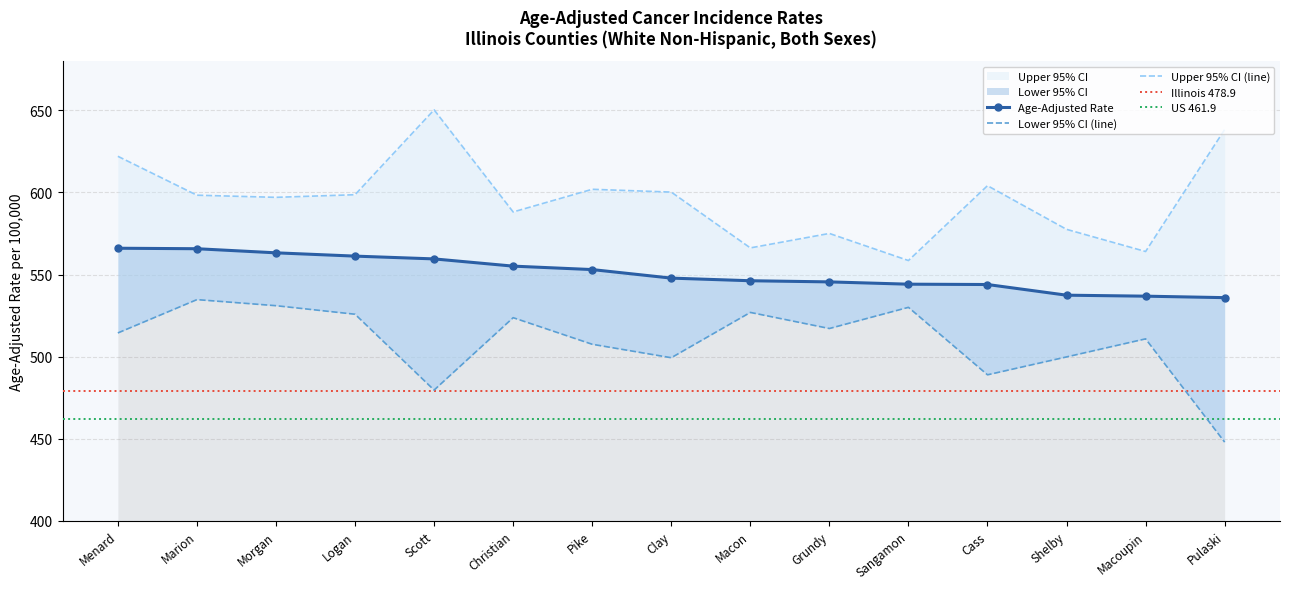

The Upper 95% CI series shows 1045.2 at Cass. True or false?

False